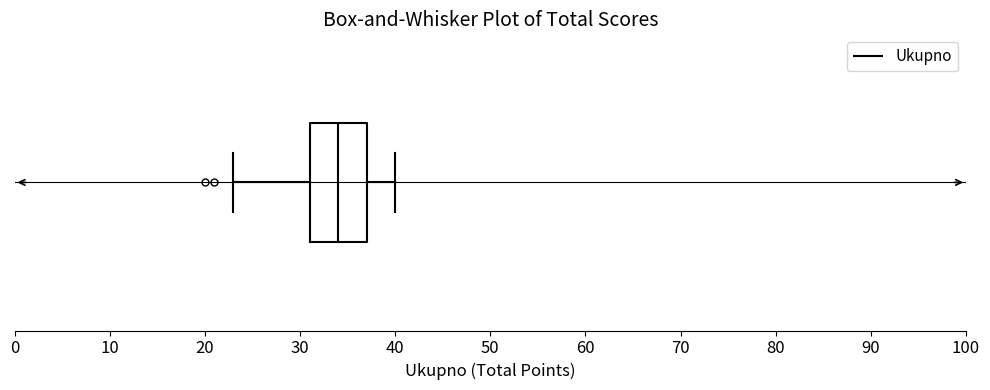

Transcribe this box plot: give where the median line is, the range the box spans, and where the two whiskers end, as read against the x-axis. The values are not printed on the chart, so give them approximately, as read against the axis.

median 34, box 31 to 37, whiskers 23 to 40